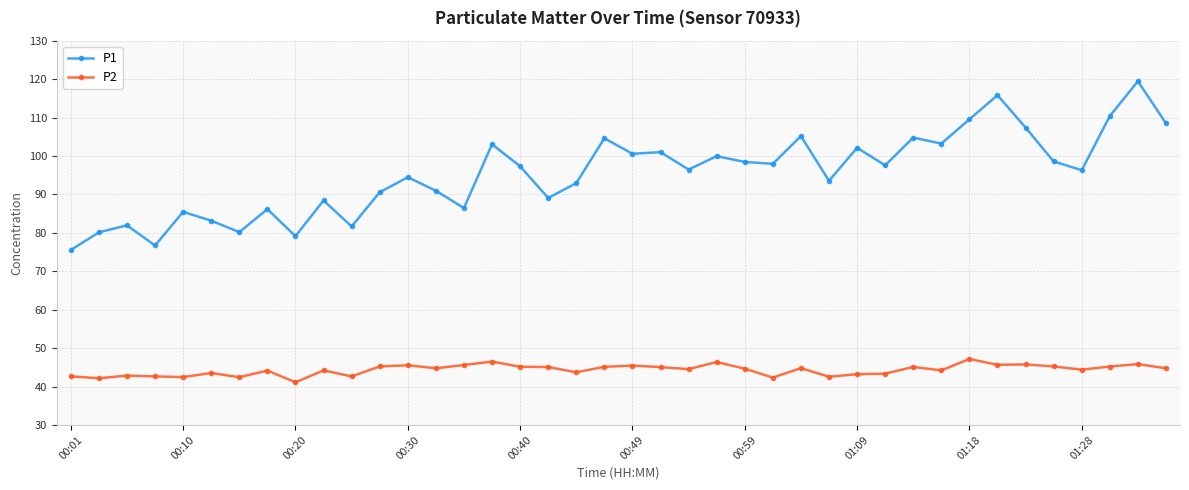

What is the difference between the maximum and second lowest values in the P2 series?

5.0